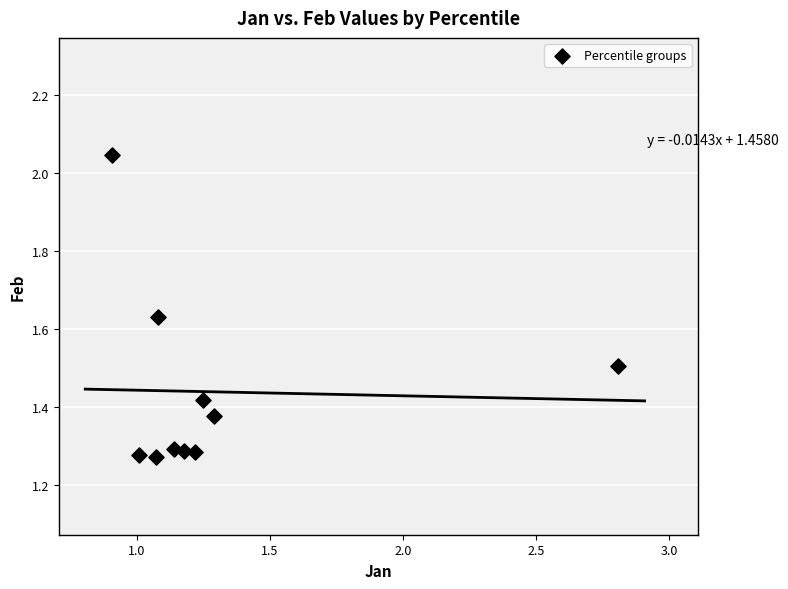

What is the range of Y values (max minus min)?

0.8